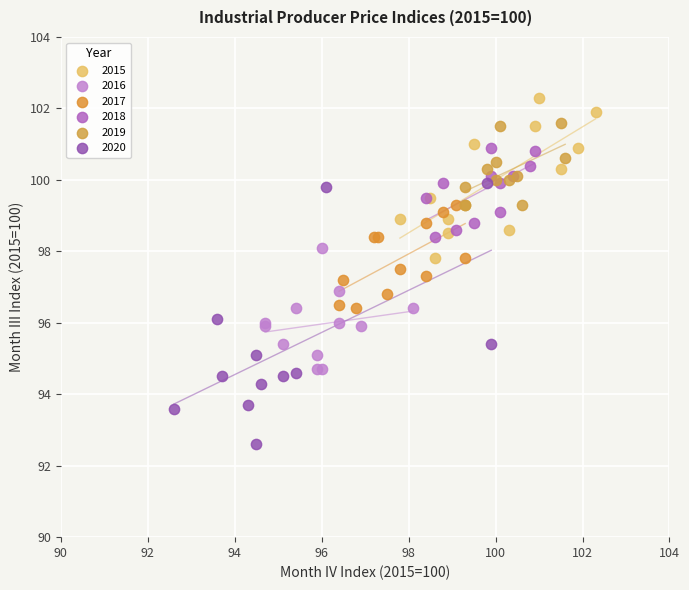

Which series reaches the minimum Y coordinate?

2020